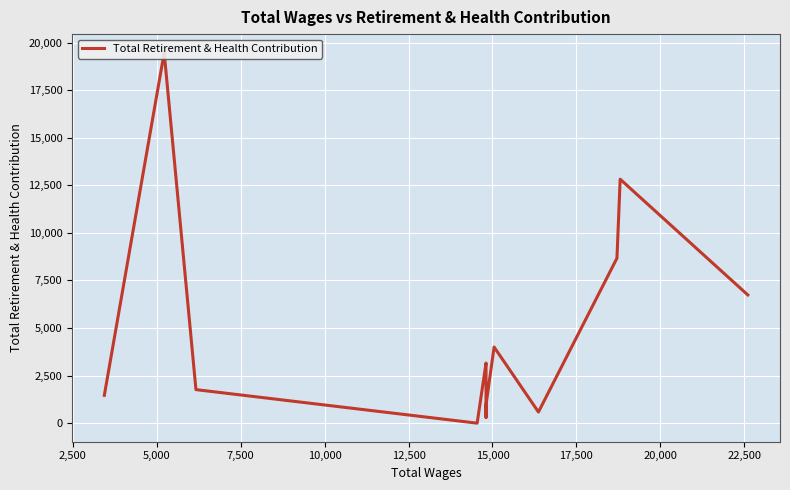

How many distinct data groups are displayed?

1